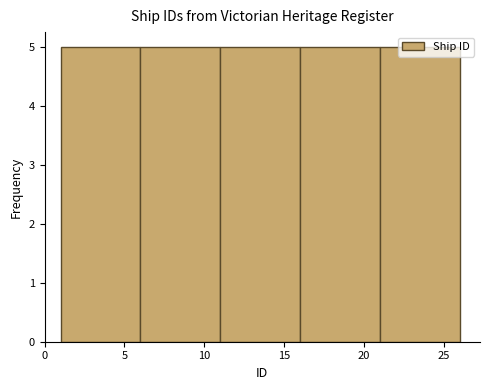

What is the height of the bar covering 16 to 21 on the x-axis? The values are not printed on the chart, so give them approximately, as read against the axis.

5